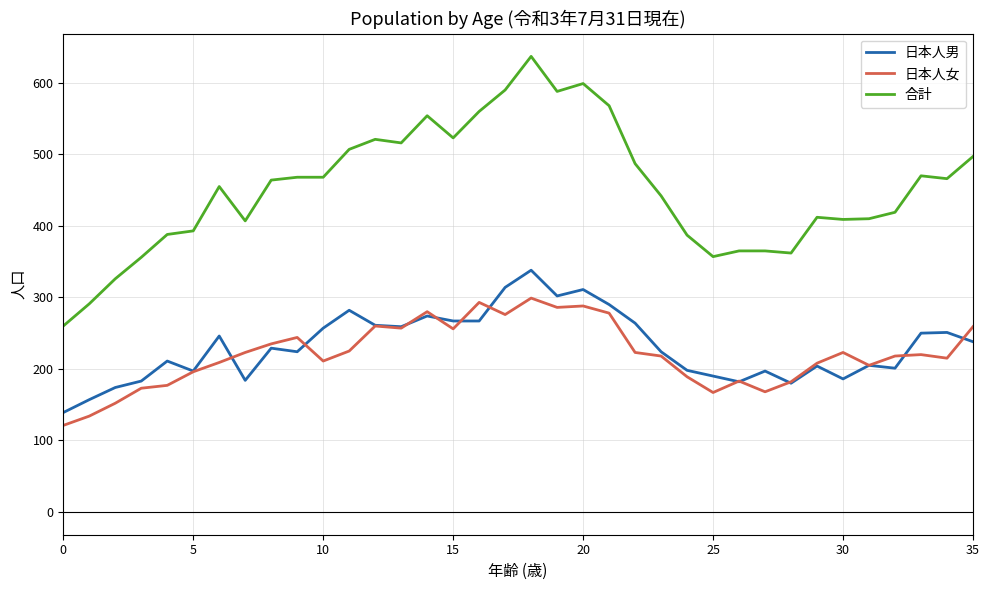

What is the difference between the second highest and second lowest values in the 合計 series?

308